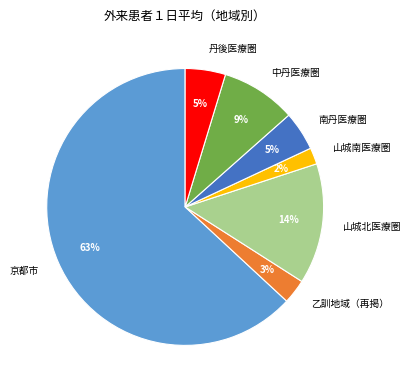

Is the sum of 丹後医療圏 and 南丹医療圏 greater than half?

No